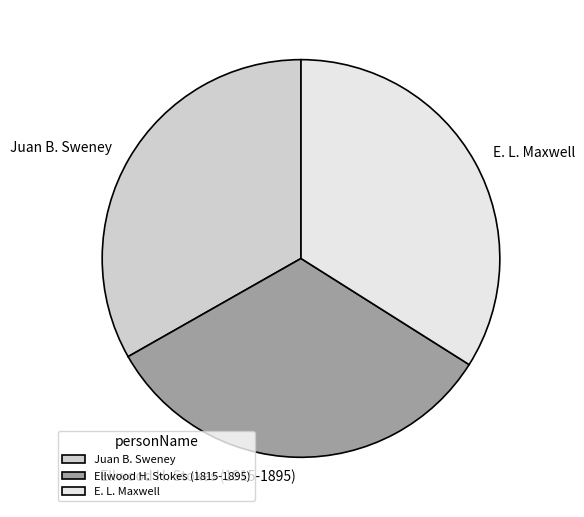

How many slices are in this pie chart?

3